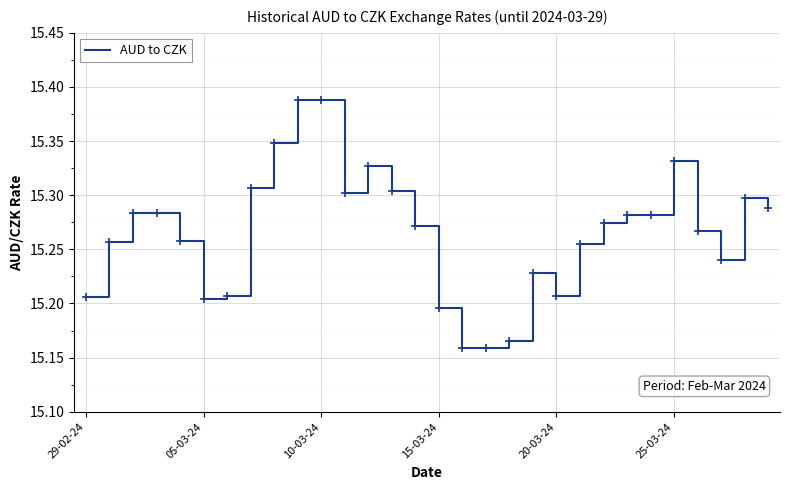

Reading left to right, transcribe all the data shown in this chart.

15.2	15.3	15.3	15.3	15.3	15.2	15.2	15.3	15.3	15.4	15.4	15.3	15.3	15.3	15.3	15.2	15.2	15.2	15.2	15.2	15.2	15.3	15.3	15.3	15.3	15.3	15.3	15.2	15.3	15.3